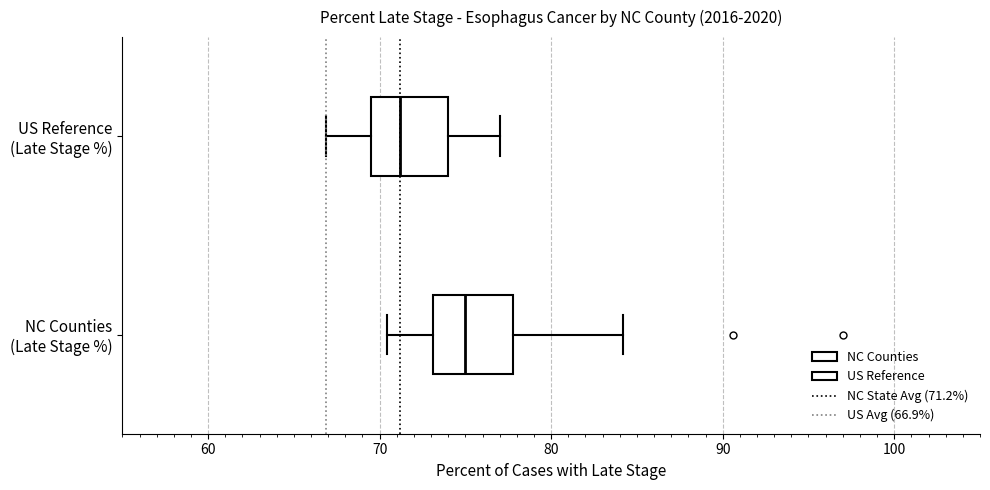

Which box has the furthest to the right median line?

NC Counties (Late Stage %)